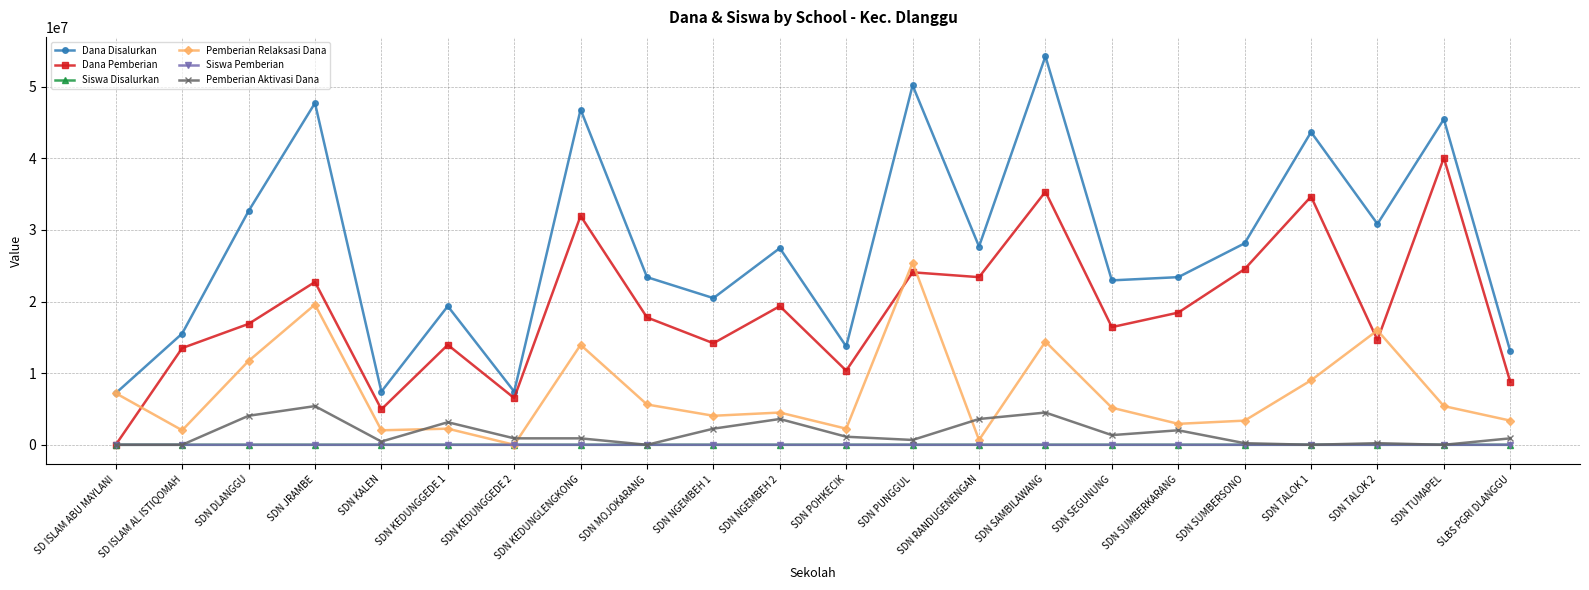

How many series are shown in this chart?

6